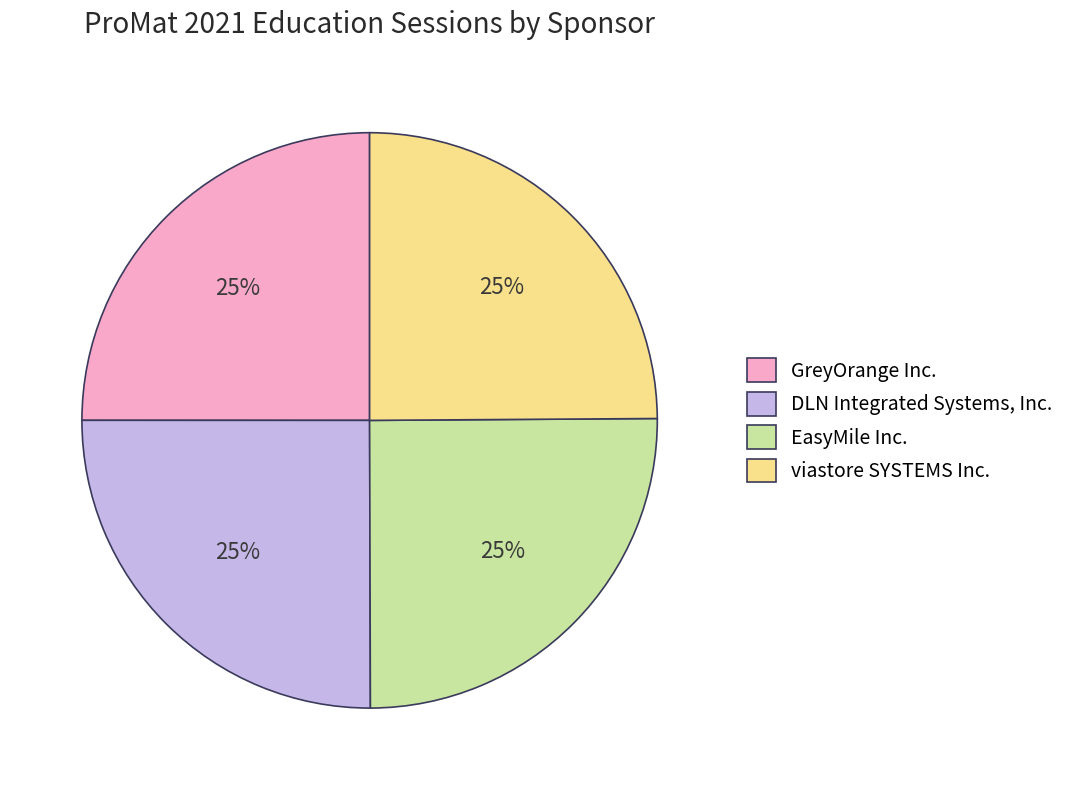

Is there any slice that represents more than half of the pie?

No